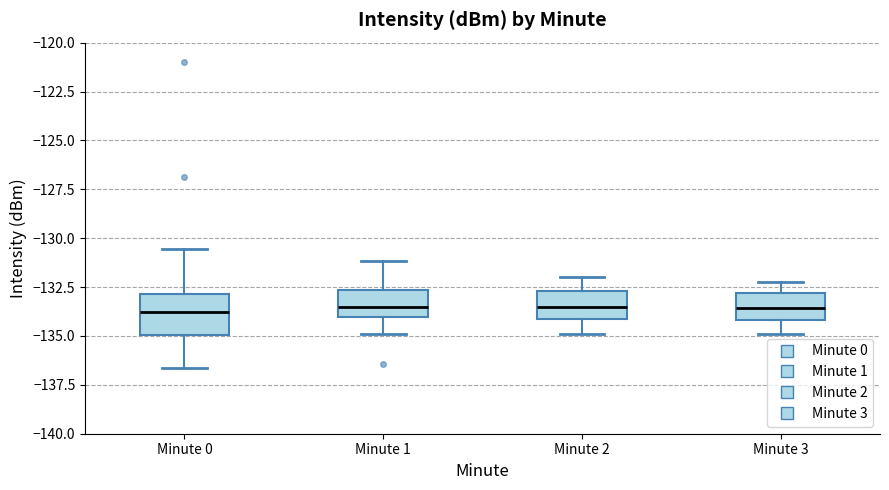

Reading left to right, read every box against the y-axis: the position of its median line, the range the box covers, and the ends of its whiskers. The values are not printed on the chart, so give them approximately, as read against the axis.

Minute 0: median -134.0, box -135.0 to -133.0, whiskers -136.5 to -130.5
Minute 1: median -133.5, box -134.0 to -132.5, whiskers -135.0 to -131.0
Minute 2: median -133.5, box -134.0 to -132.5, whiskers -135.0 to -132.0
Minute 3: median -133.5, box -134.0 to -133.0, whiskers -135.0 to -132.0